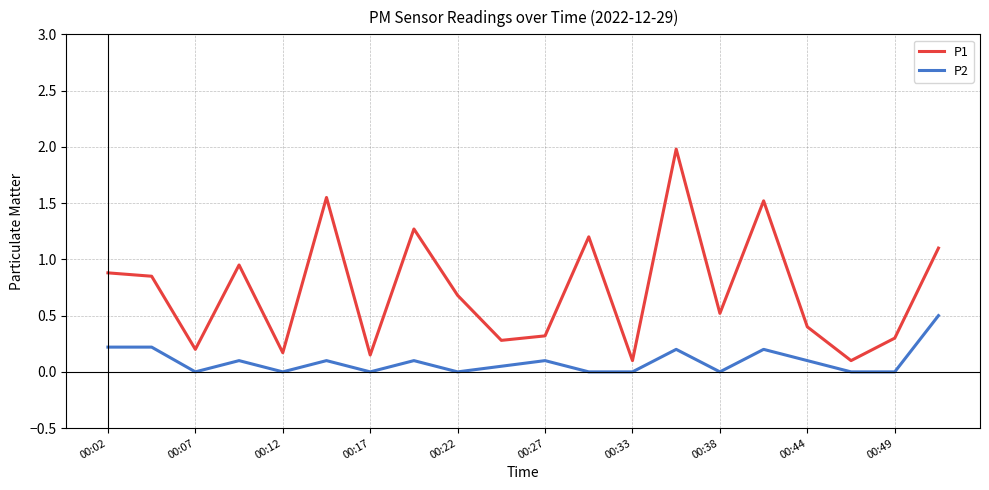

List the series in order of their overall mean, lowest first.

P2, P1